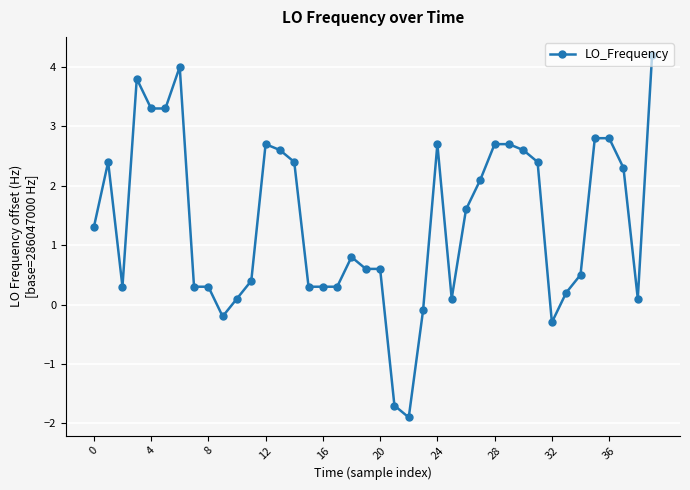

How many positive values are there?

35